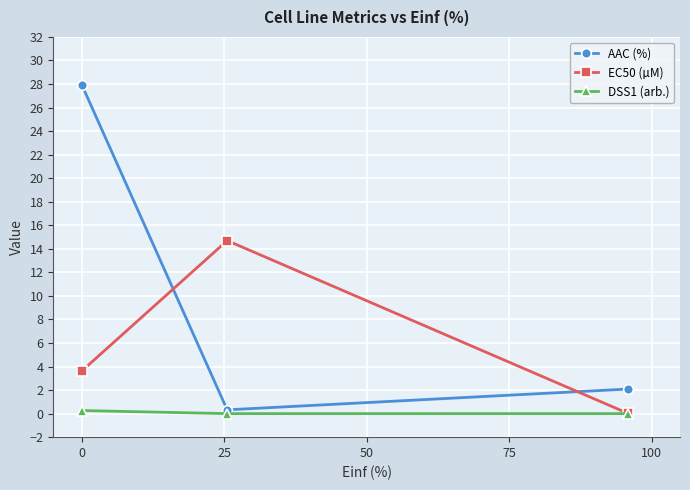

Which series has the largest range (max minus min)?

AAC (%)